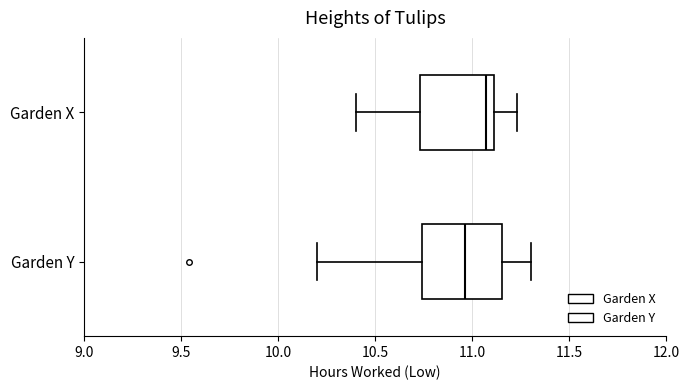

Reading bottom to top, transcribe this box plot: for each box, give where its median line is, the range the box spans, and where its two whiskers end, as read against the x-axis. The values are not printed on the chart, so give them approximately, as read against the axis.

Garden Y: median 10.95, box 10.75 to 11.15, whiskers 10.20 to 11.30
Garden X: median 11.05, box 10.75 to 11.10, whiskers 10.40 to 11.25